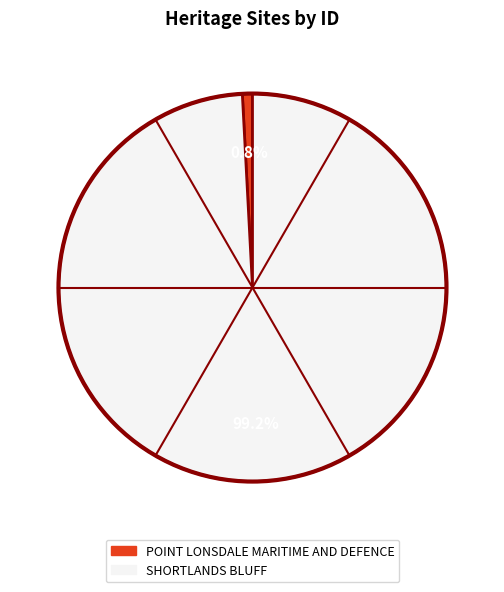

Count the number of slices in the pie.

2